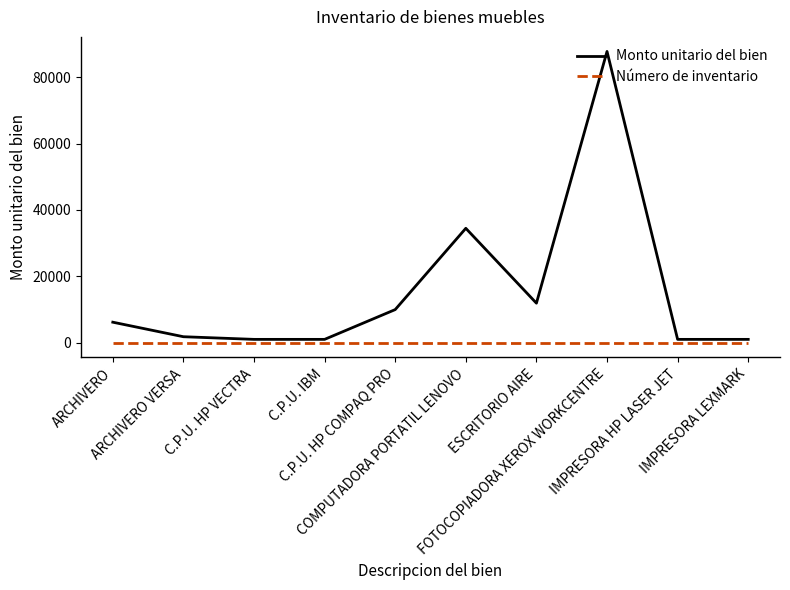

Rank the series by their maximum value, from lowest to highest.

Número de inventario, Monto unitario del bien